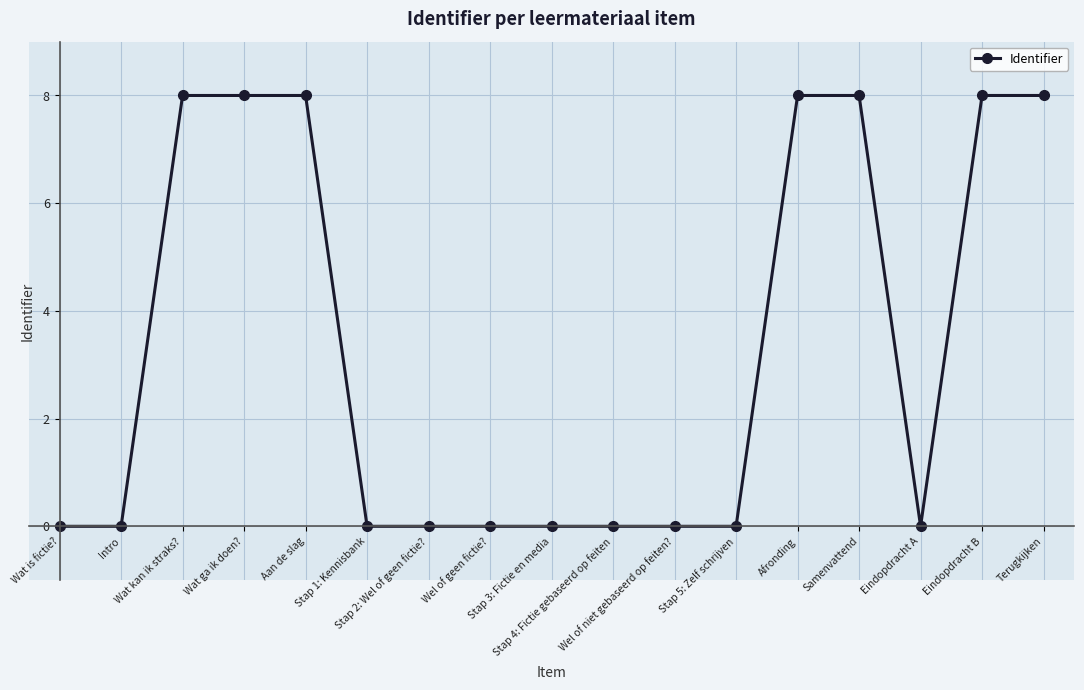

What is the maximum value shown in the chart?

8.0